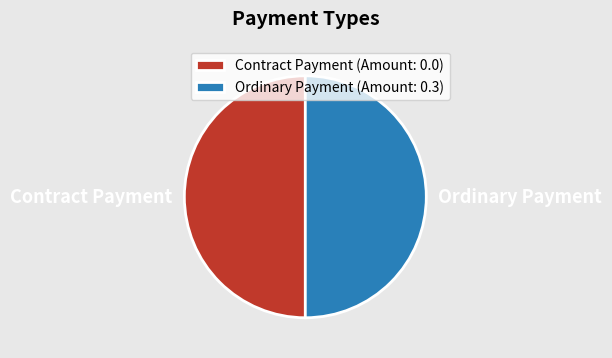

Is the sum of Contract Payment and Ordinary Payment greater than half?

Yes